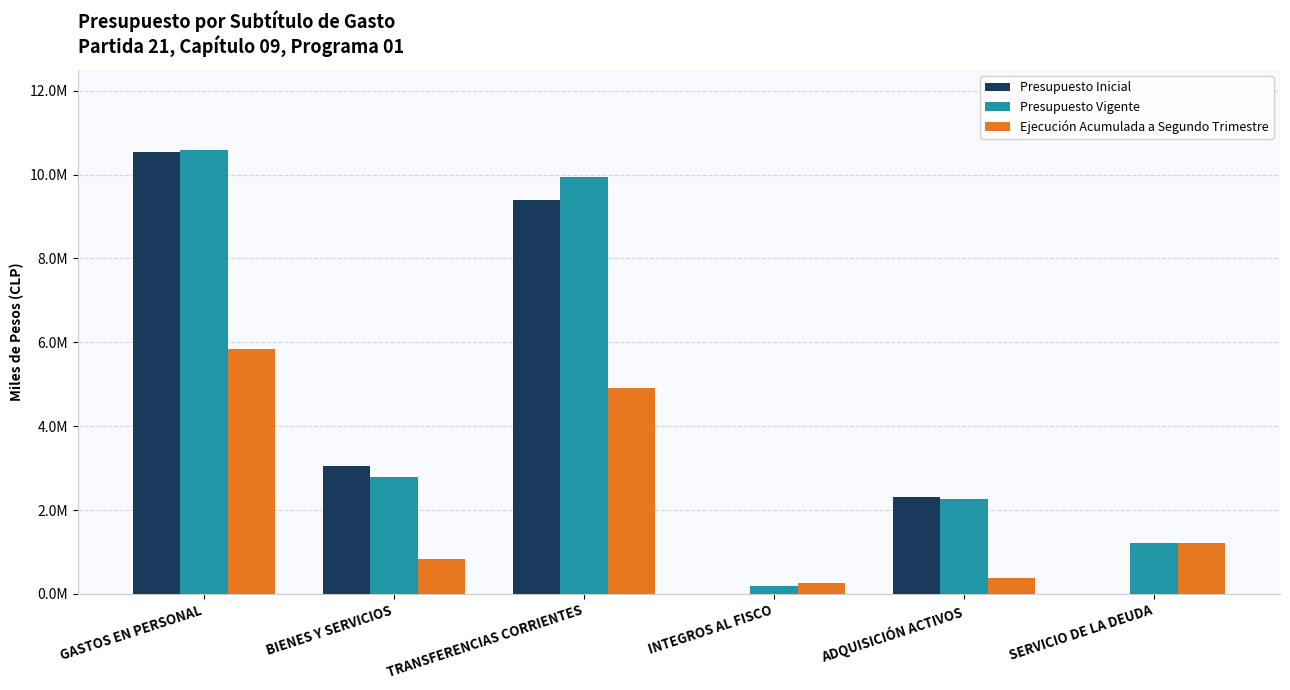

Rank the series at BIENES Y SERVICIOS from lowest to highest value.

Ejecución Acumulada a Segundo Trimestre, Presupuesto Vigente, Presupuesto Inicial